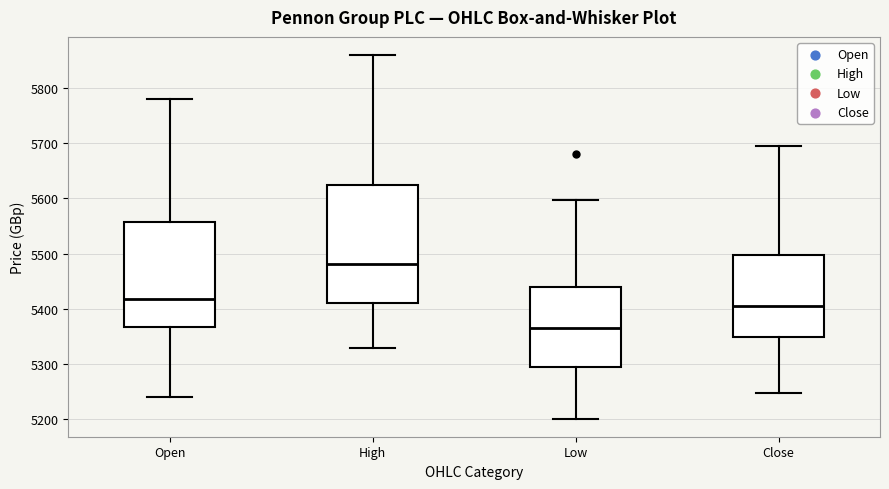

Comparing the boxes themselves (not the whiskers), which one is the tallest?

High